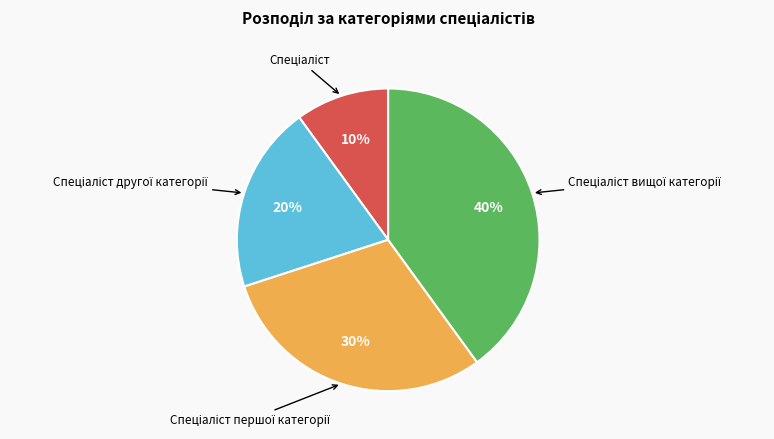

To the nearest percent, what is the average slice percentage?

25%